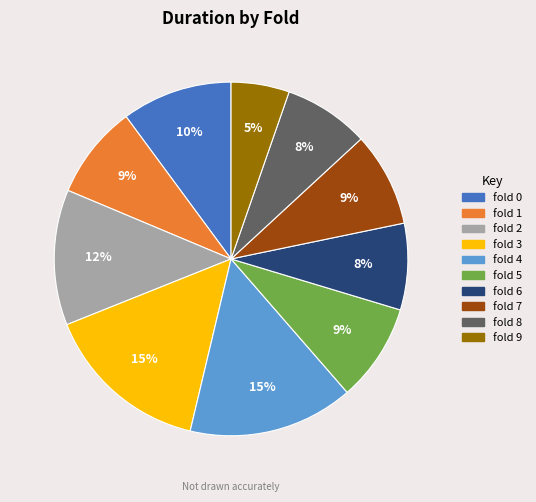

To the nearest percent, what is the difference between the largest and smallest slice percentages?

10%